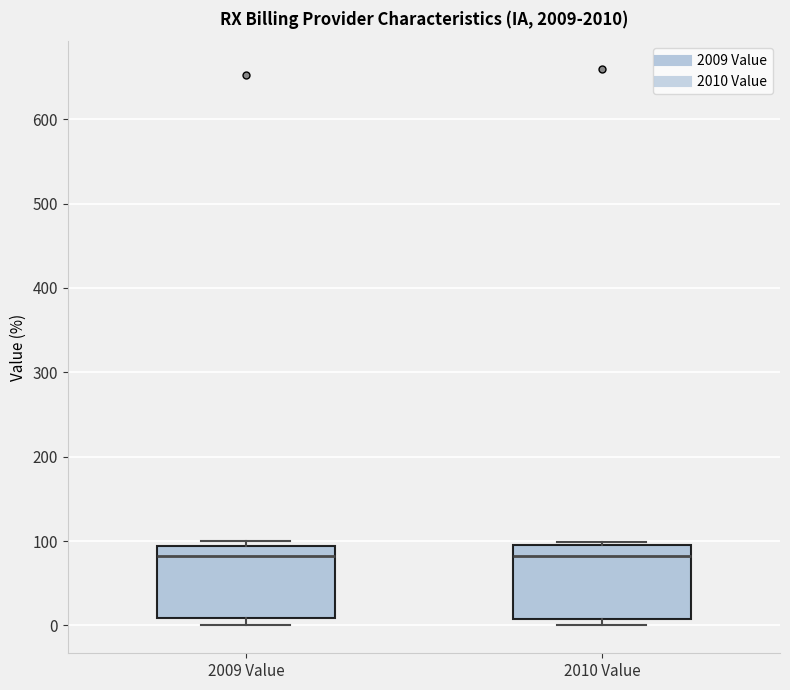

Where is the lower edge of the box for 2010 Value on the y-axis? The values are not printed on the chart, so give them approximately, as read against the axis.

10